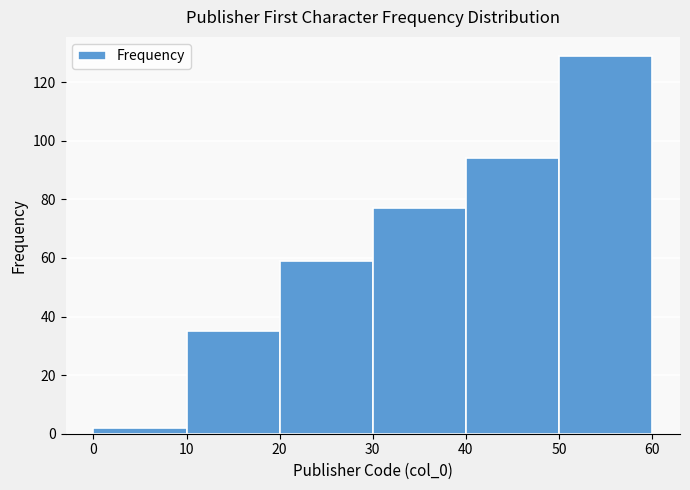

Which range on the x-axis has the tallest bar?

50 to 60